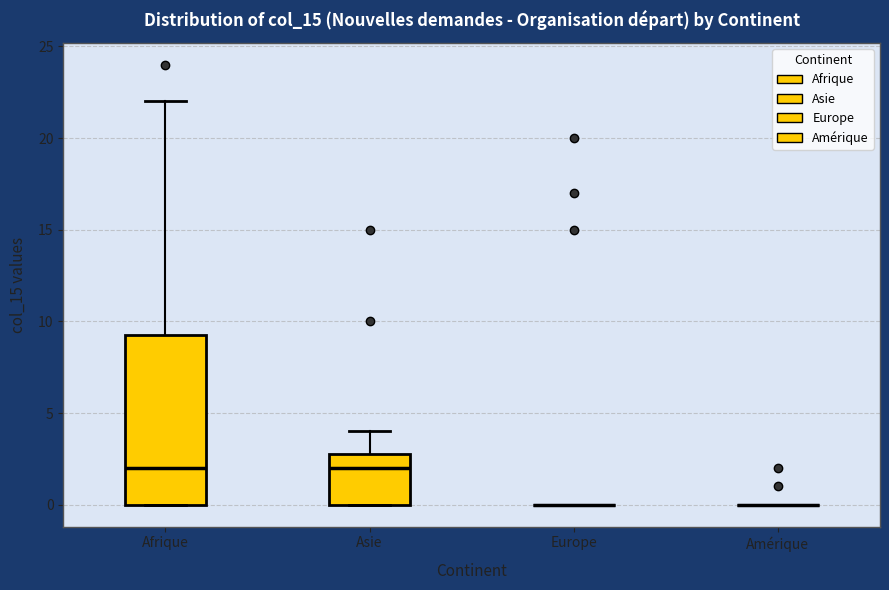

Which box is the tallest, from its lower edge to its upper edge?

Afrique